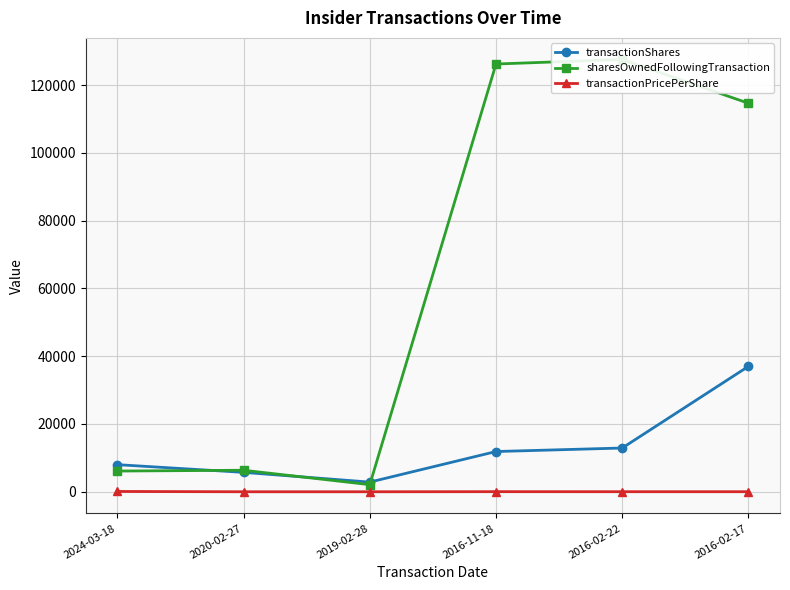

Is it true that transactionPricePerShare equals 39.9 at 2024-03-18?

False